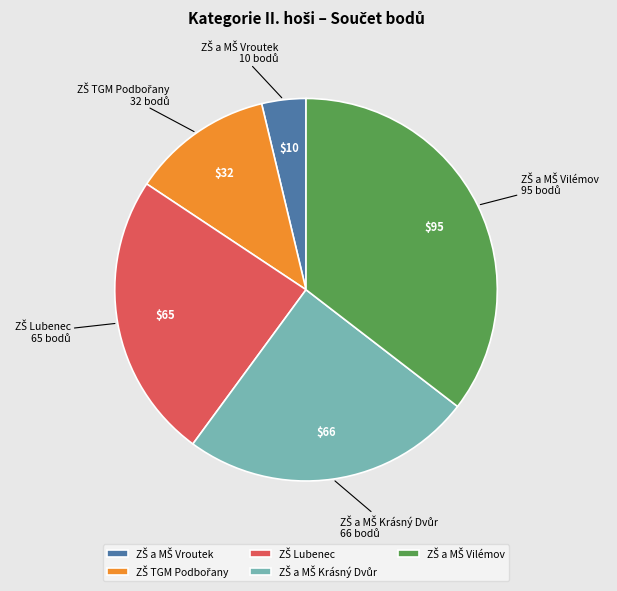

Does any single category account for the majority?

No